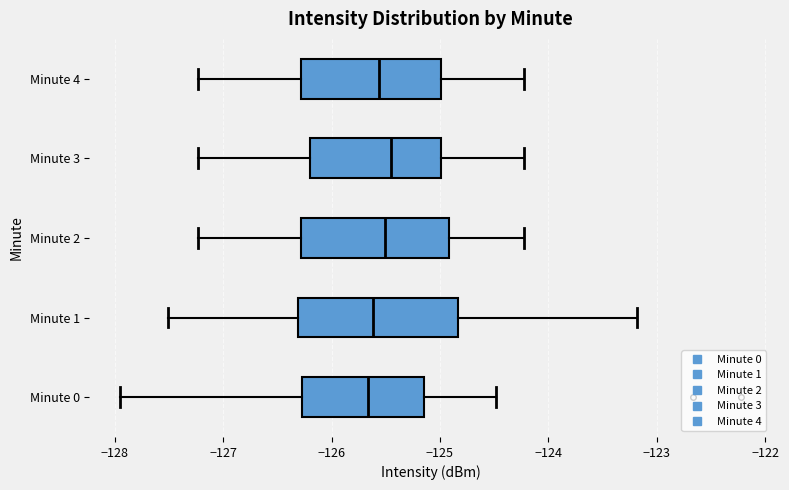

Where does the left whisker of the box for Minute 4 end on the x-axis? The values are not printed on the chart, so give them approximately, as read against the axis.

-127.2